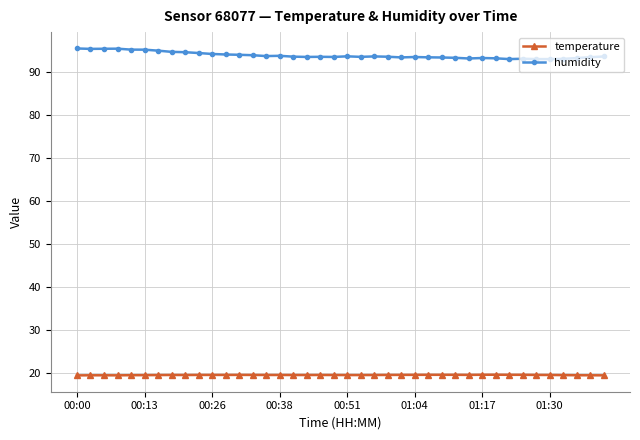

Which series has the largest total across all categories?

humidity